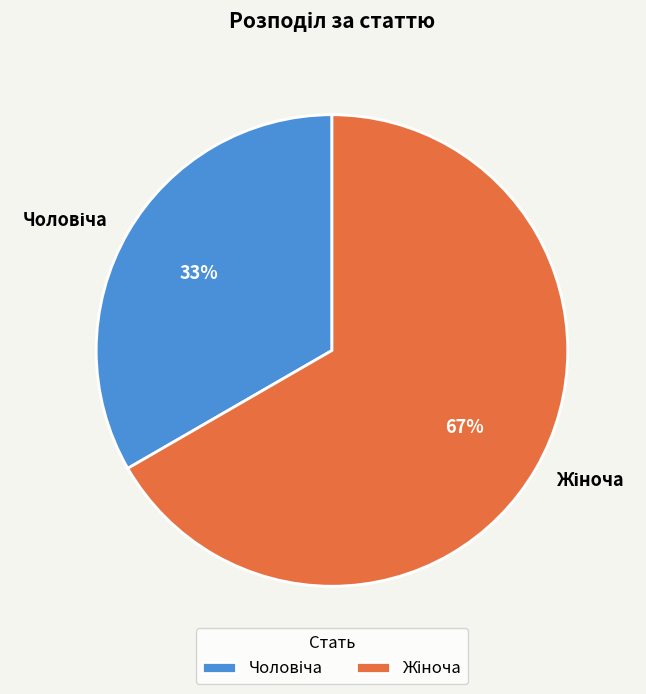

To the nearest percent, what is the average slice percentage?

50%